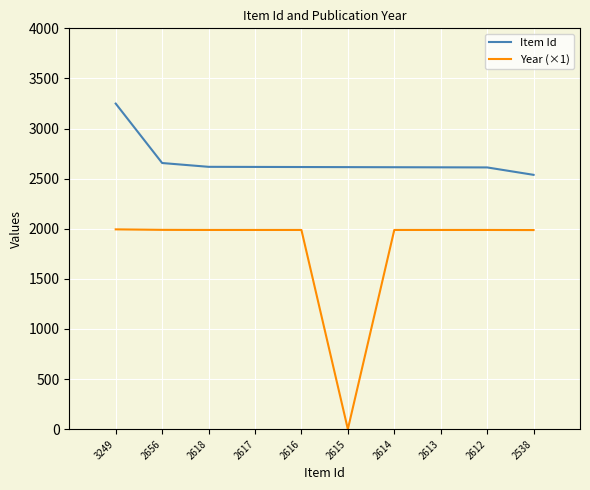

How many positive values does the Year (×1) series have?

9